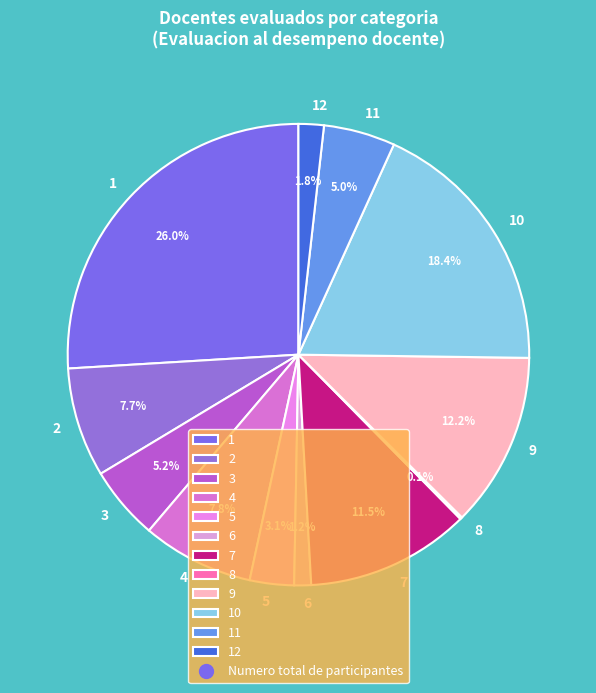

Between 9 and 10, which is larger?

10